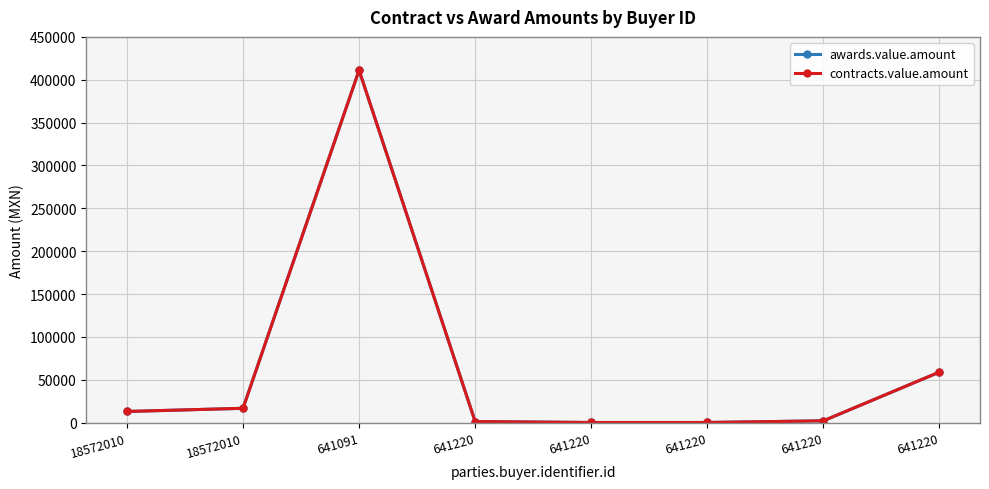

Does the chart have visible grid lines?

Yes